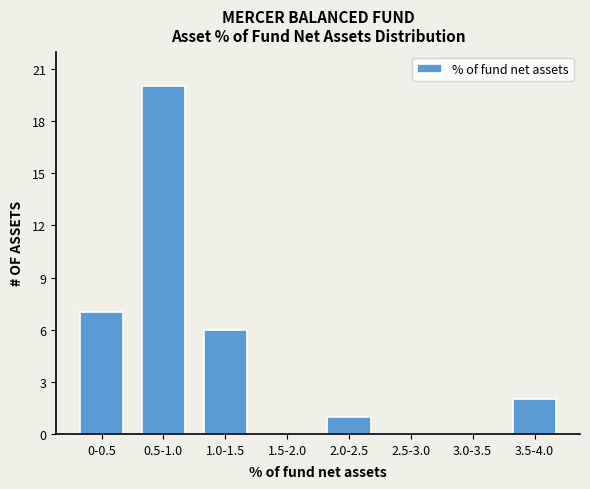

Reading left to right, extract all data points from this chart.

0-0.5=7	0.5-1.0=20	1.0-1.5=6	1.5-2.0=0	2.0-2.5=1	2.5-3.0=0	3.0-3.5=0	3.5-4.0=2